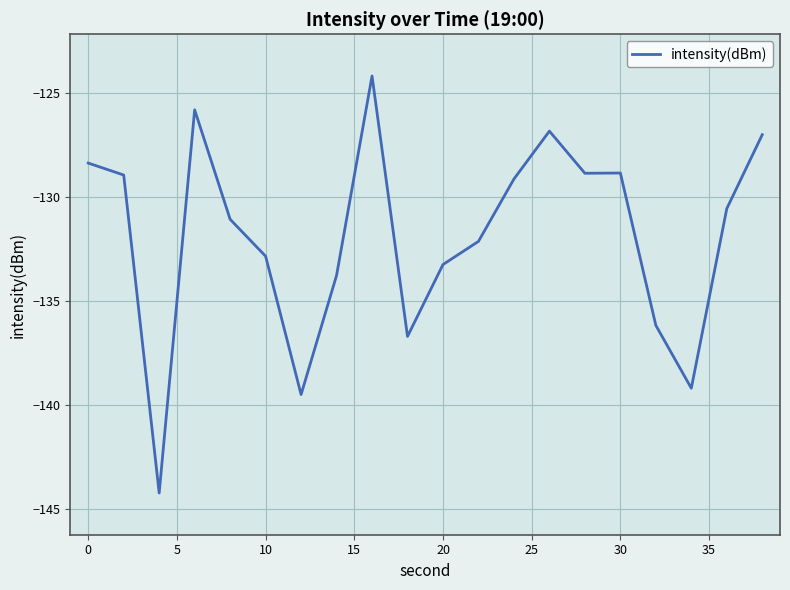

How many lines are shown in the chart?

1